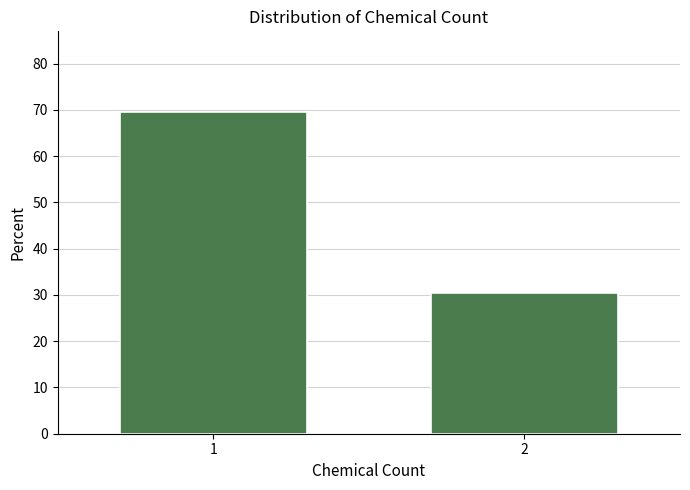

Reading left to right, extract all data points from this chart.

69.6	30.4